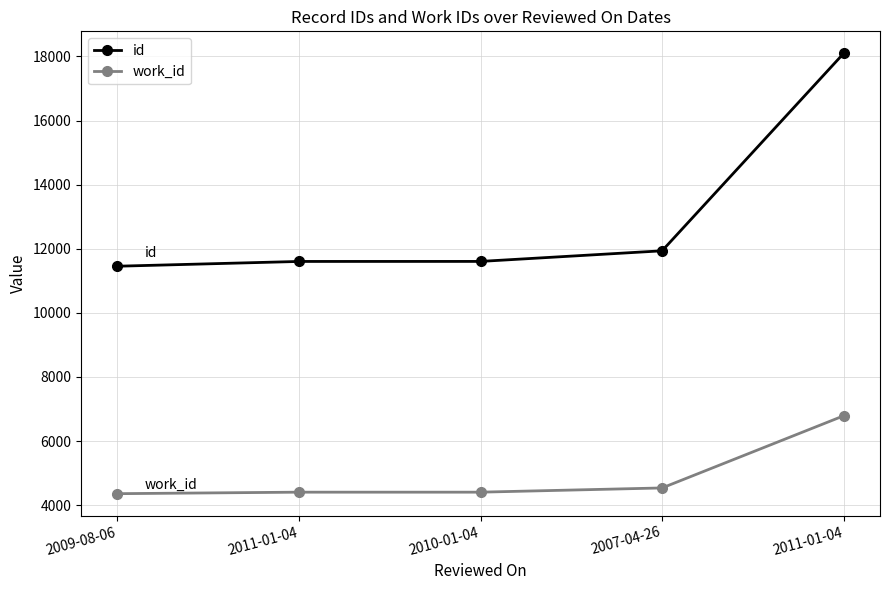

How many data points in work_id are less than 4406?

1